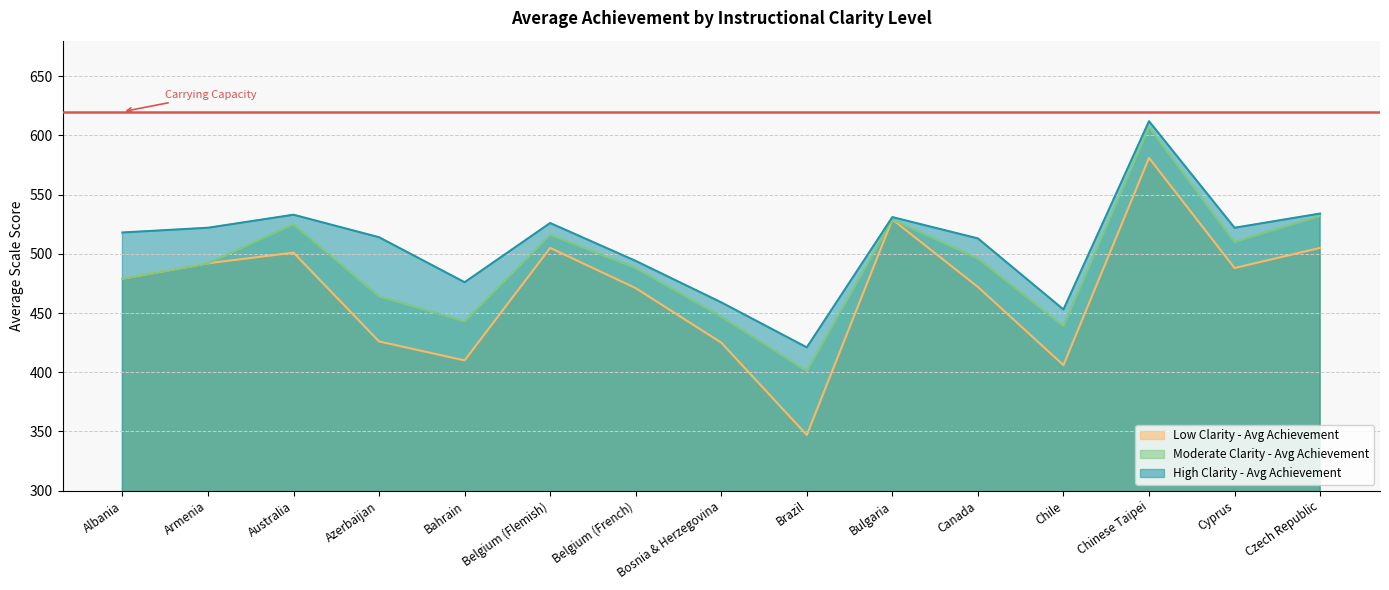

How many interior local peaks does the High Clarity - Avg Achievement series have?

4